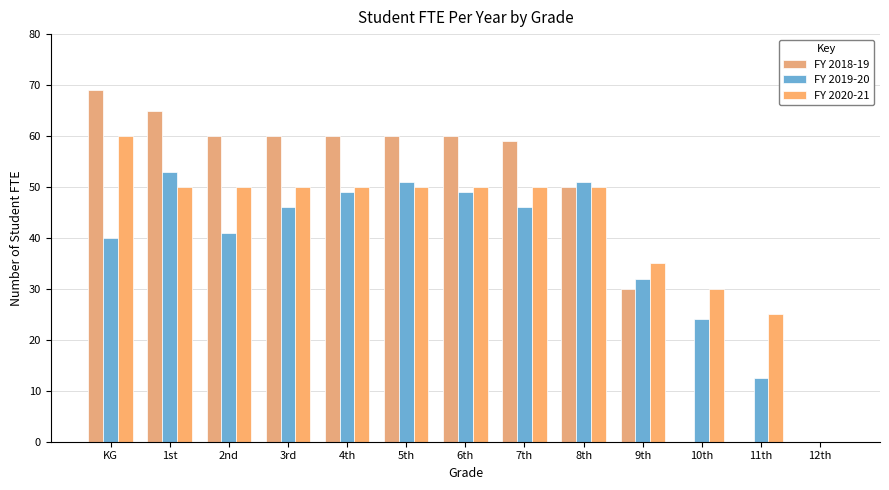

True or false: FY 2018-19 has a value of 60.0 at 3rd.

True